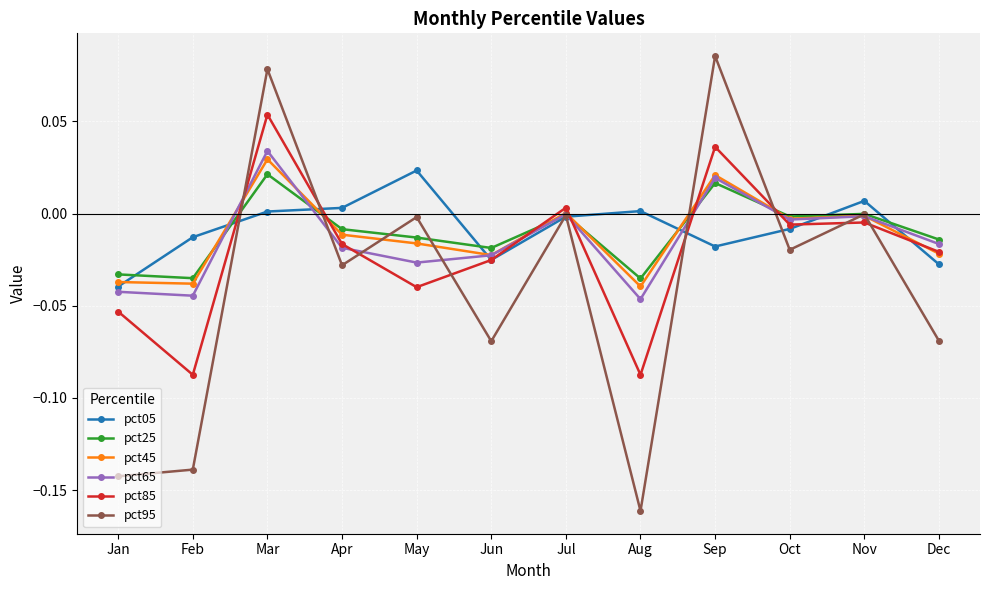

At which category does pct85 reach its first local peak?

Mar